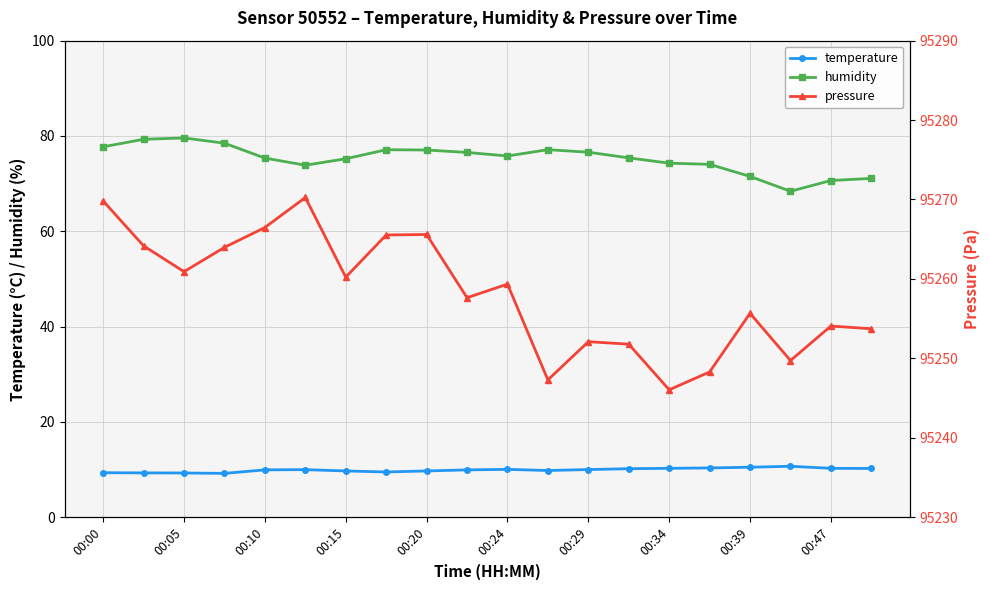

Reading right to left, extract all data points from this chart.

temperature: 10.2	10.2	10.7	10.5	10.3	10.2	10.2	10.0	9.8	10.0	9.9	9.7	9.5	9.7	10.0	9.9	9.2	9.3	9.3	9.3
humidity: 71.1	70.7	68.4	71.5	74.0	74.3	75.4	76.6	77.1	75.8	76.5	77.0	77.1	75.2	73.9	75.4	78.5	79.6	79.3	77.7
pressure: 95253.7	95254.1	95249.7	95255.7	95248.3	95246.0	95251.8	95252.1	95247.3	95259.3	95257.6	95265.6	95265.5	95260.2	95270.2	95266.5	95264.0	95260.9	95264.2	95269.8